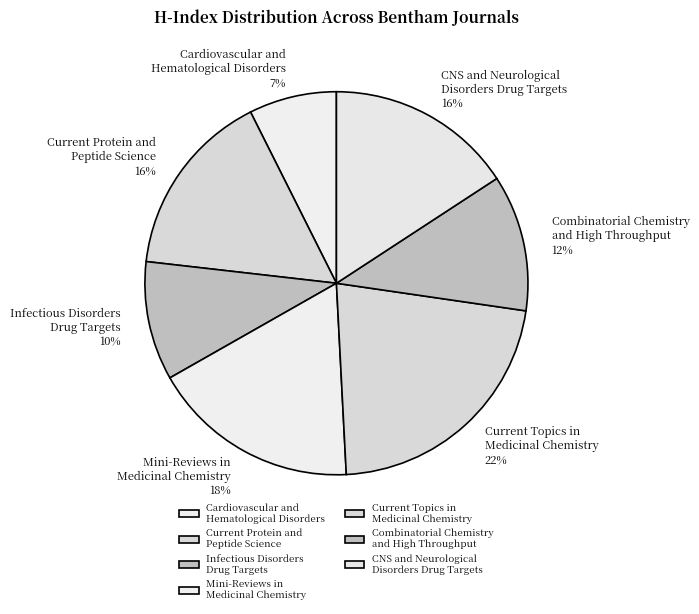

How many segments does this pie chart have?

7